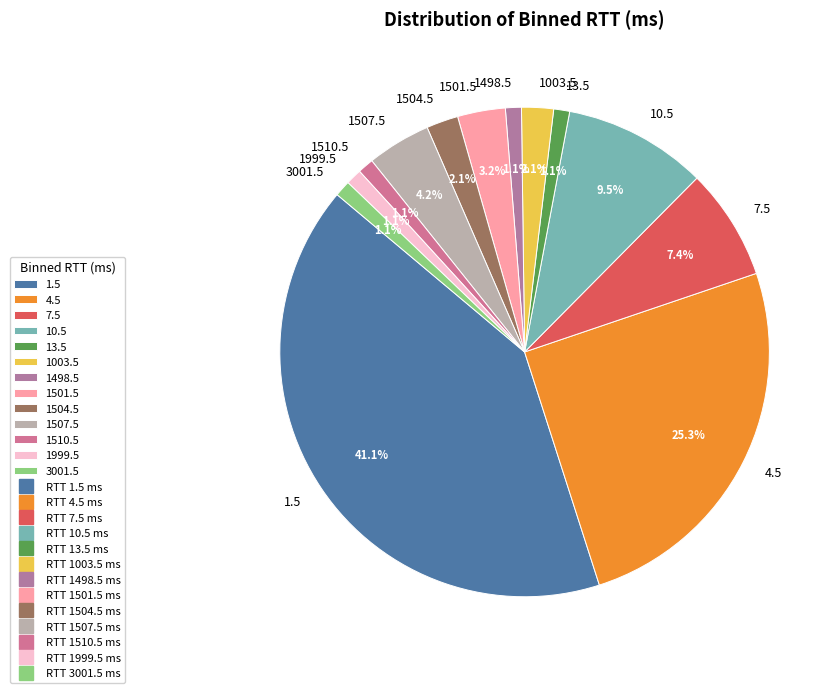

What is the largest slice in the pie chart?

1.5